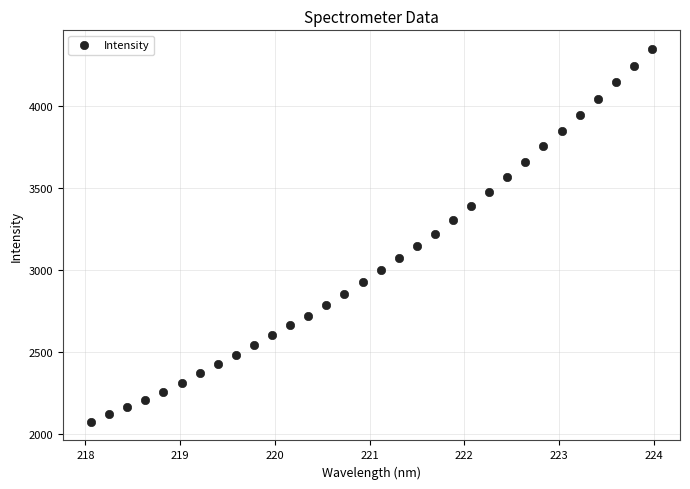

What is the range of X values (max minus min)?

5.9